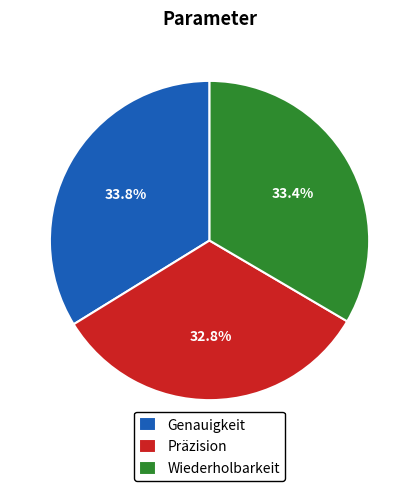

Is there any slice that represents more than half of the pie?

No